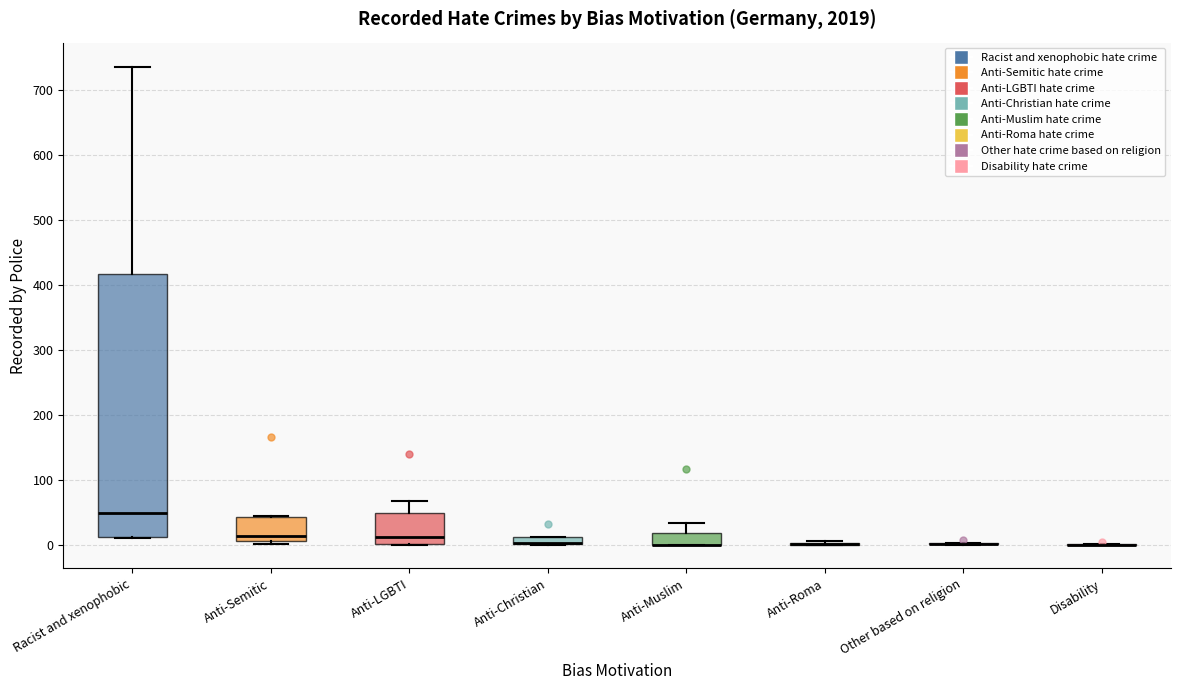

Where does the upper whisker of the box for Racist and xenophobic end on the y-axis? The values are not printed on the chart, so give them approximately, as read against the axis.

740